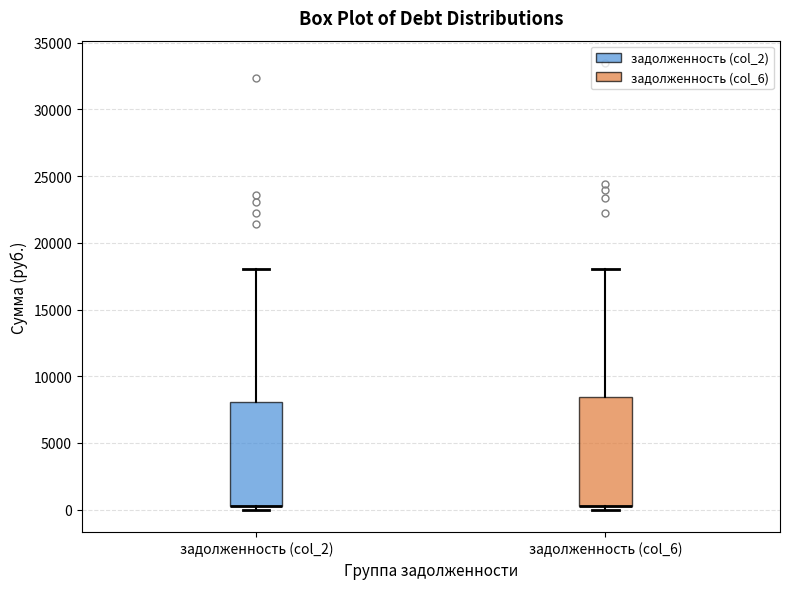

Reading left to right, transcribe this box plot: for each box, give where its median line is, the range the box spans, and where its two whiskers end, as read against the y-axis. The values are not printed on the chart, so give them approximately, as read against the axis.

задолженность (col_2): median 500 (drawn on the box's lower edge), box 500 to 8000, whiskers 0 to 18000
задолженность (col_6): median 500 (drawn on the box's lower edge), box 500 to 8500, whiskers 0 to 18000